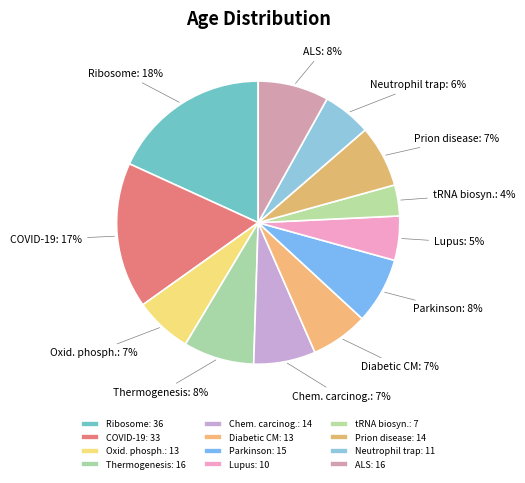

How many segments does this pie chart have?

12